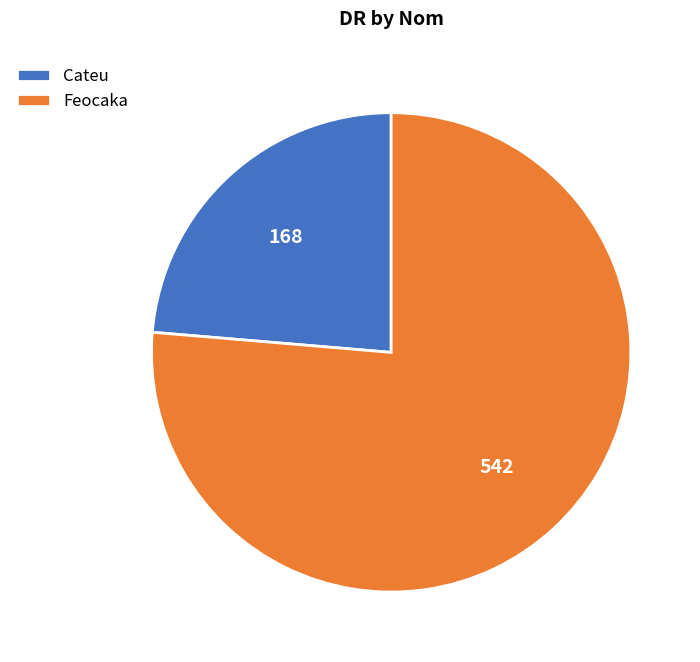

Combined, do Feocaka and Cateu account for over 50%?

Yes